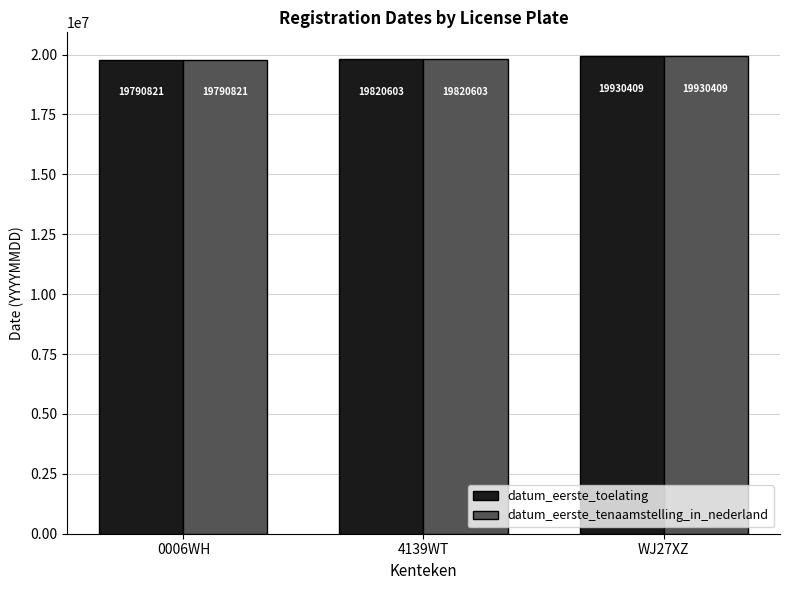

Count the datum_eerste_tenaamstelling_in_nederland values in the range 19790821 to 19930409.

3